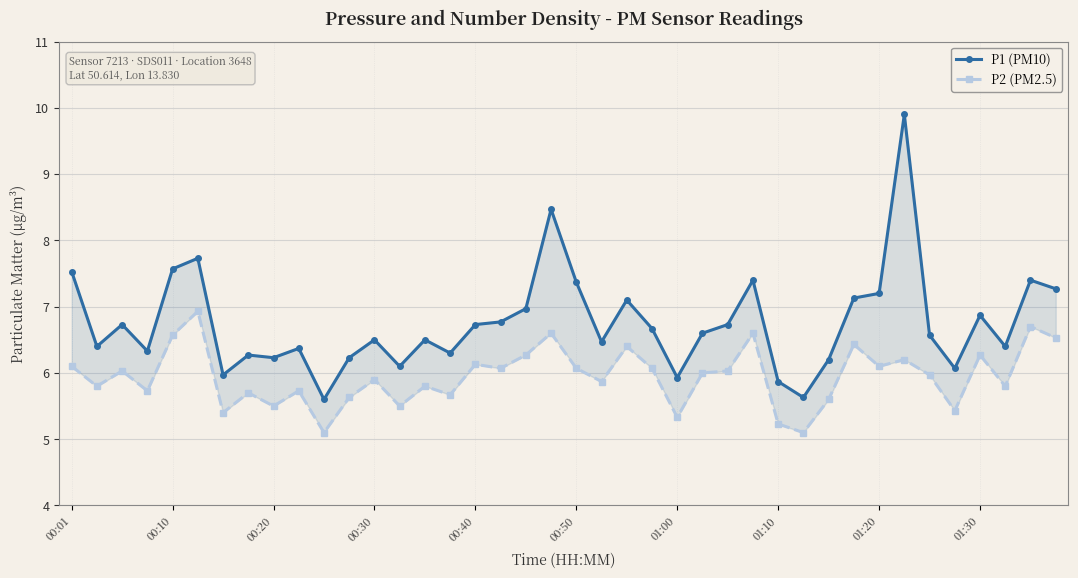

What is the sum of the P1 (PM10) values at 28 and 29?

11.5